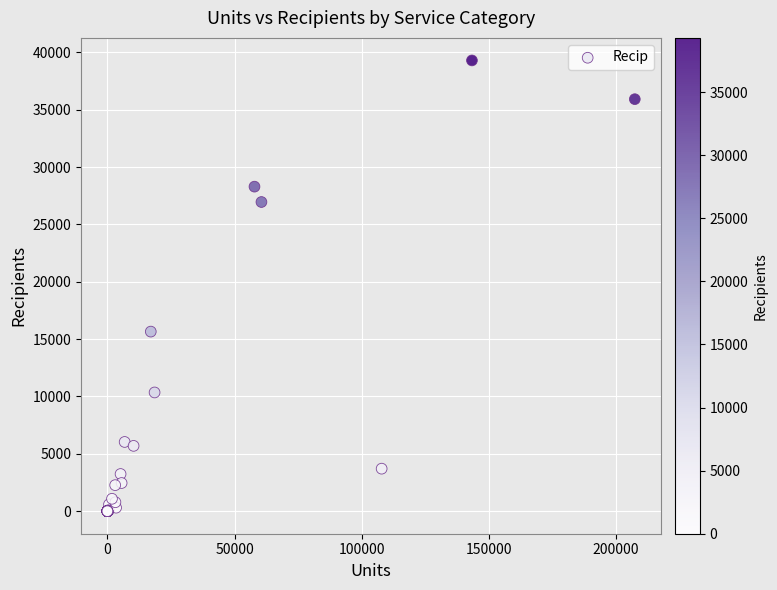

What Y value in the scatter plot is closest to 19645?

15653